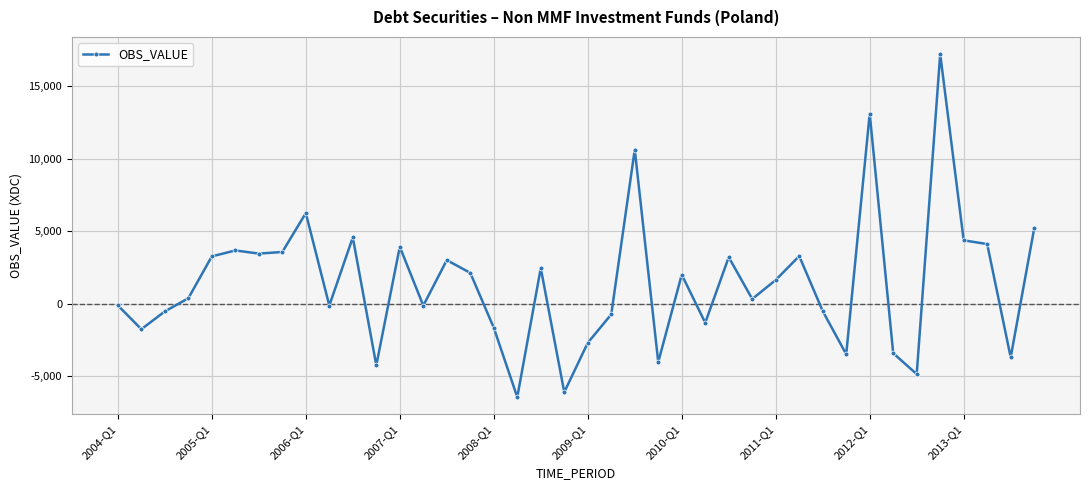

True or false: the data has more than 0 interior local peaks.

True